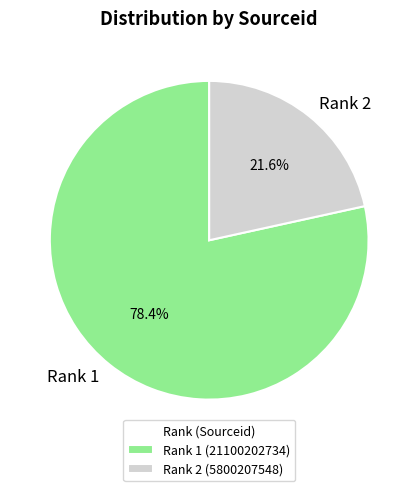

To the nearest percent, what portion does Rank 2 represent?

22%